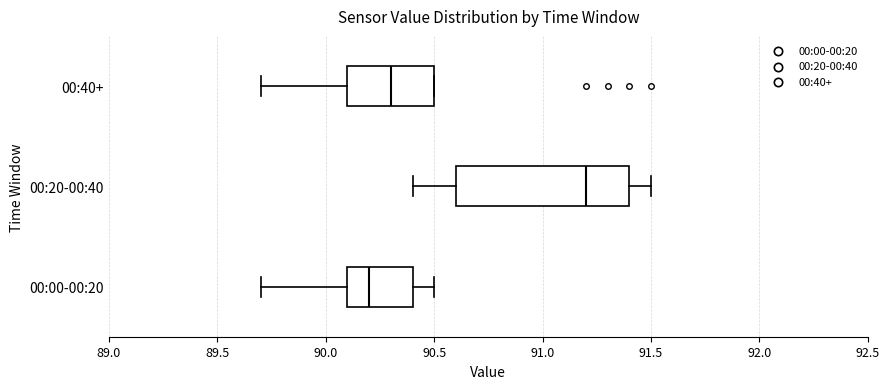

Which box's median line is the furthest to the left?

00:00-00:20